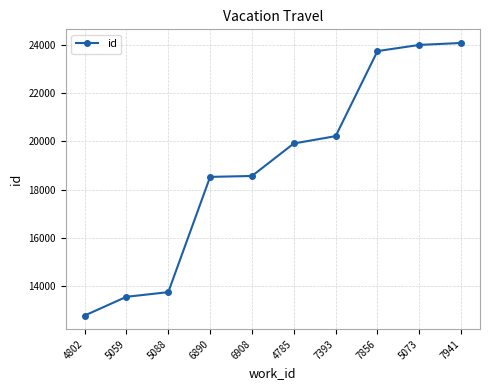

True or false: the data shows 20211 at 7393.

True